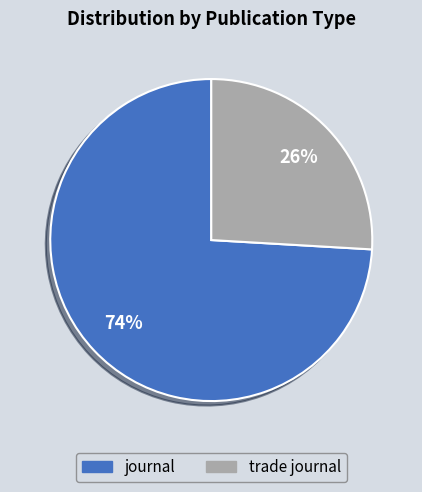

How many segments does this pie chart have?

2